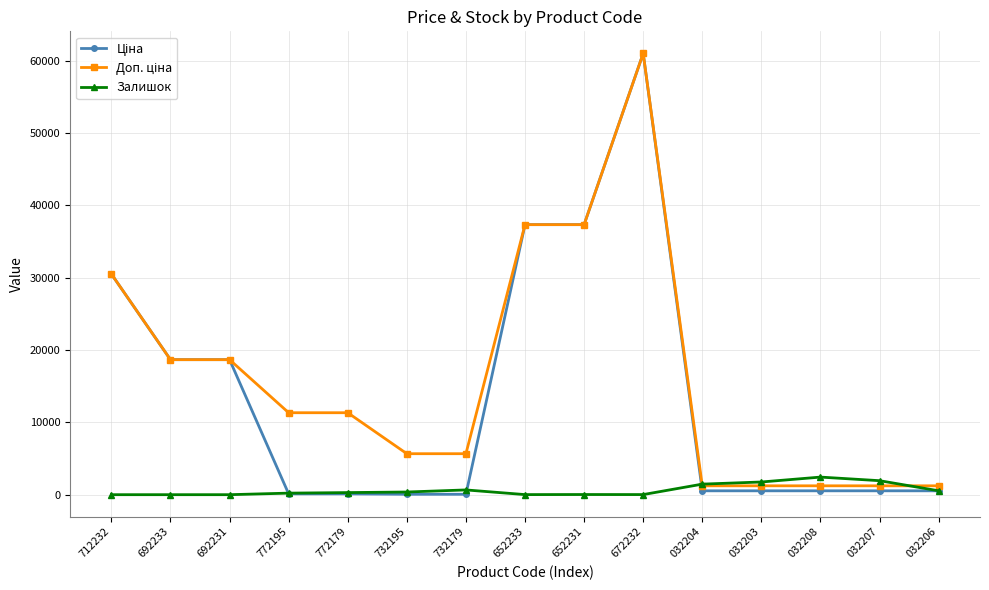

What is the value of the Залишок point at the 8th from the left?

12.0